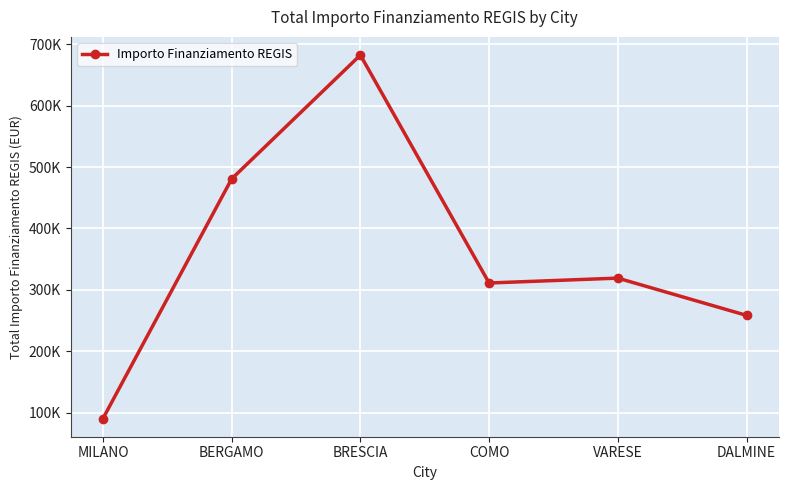

Reading left to right, list all the values displayed in this chart.

MILANO=90268.6	BERGAMO=480788.9	BRESCIA=682502.5	COMO=311137.0	VARESE=319070.1	DALMINE=258386.7